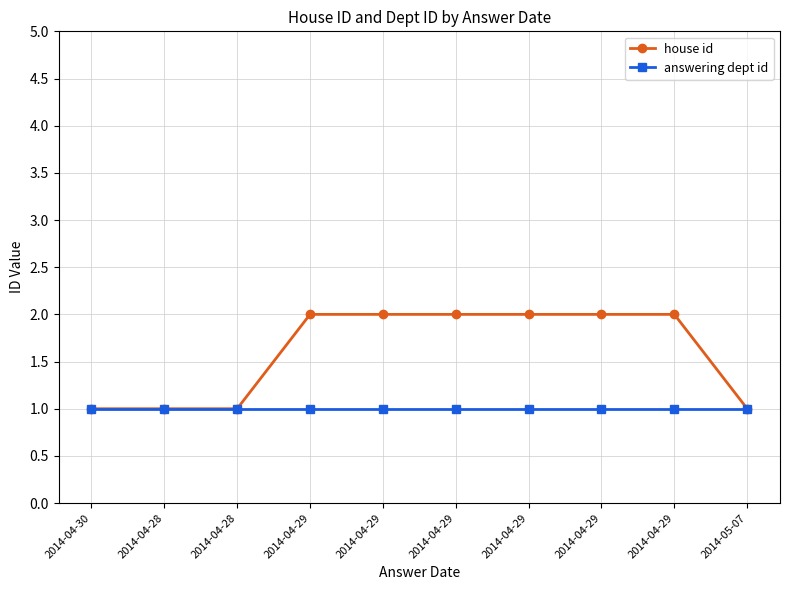

Rank the series by their maximum value, from lowest to highest.

answering dept id, house id